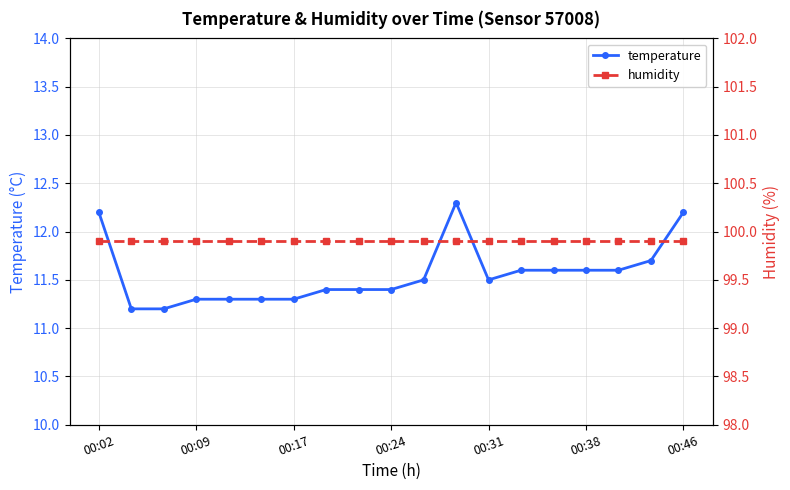

Rank the series by their maximum value, from lowest to highest.

temperature, humidity